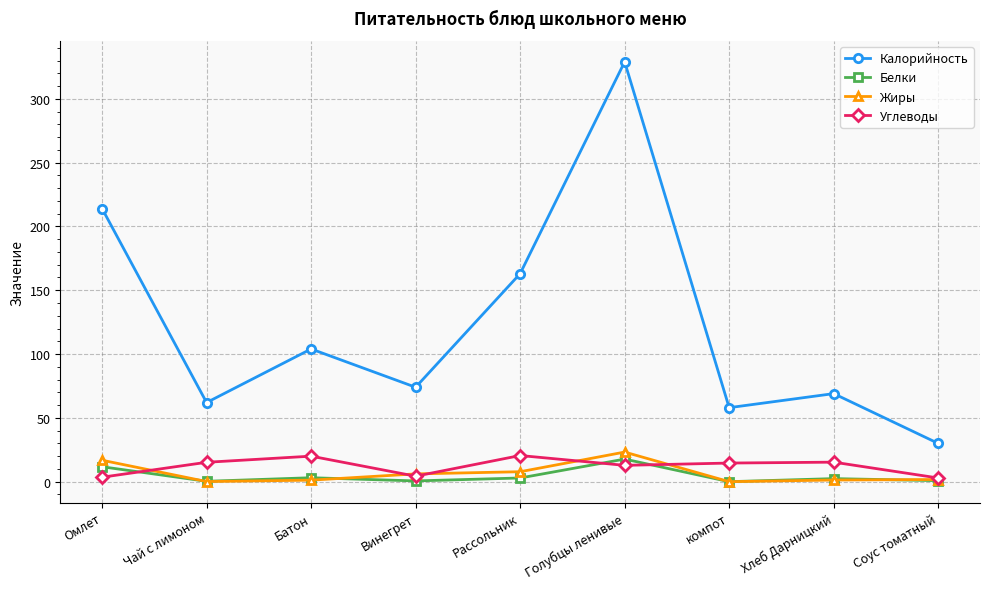

What is the total value across all series at Винегрет?

85.0